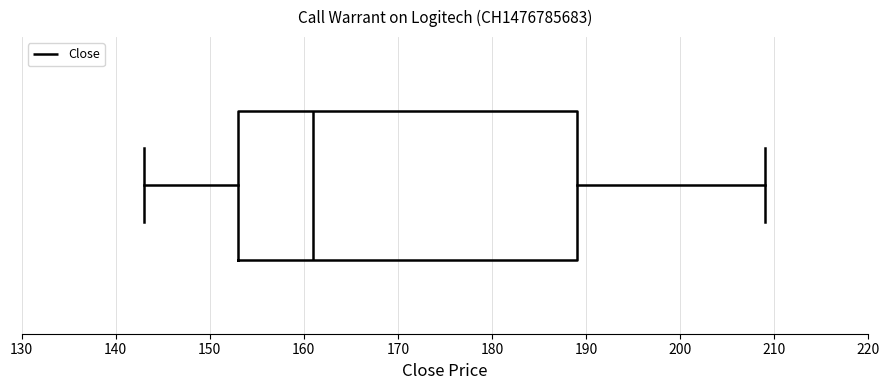

Where is the right edge of the box on the x-axis? The values are not printed on the chart, so give them approximately, as read against the axis.

189